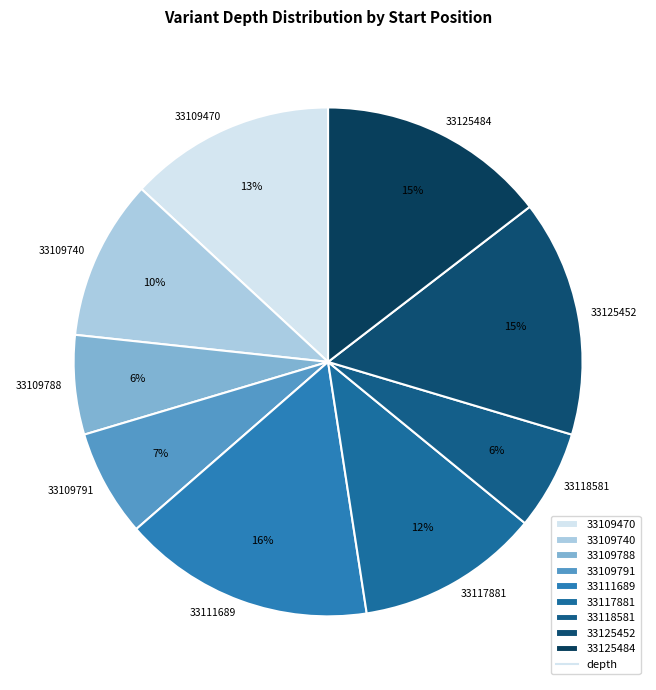

What percentage is the 33117881 slice, to the nearest percent?

12%